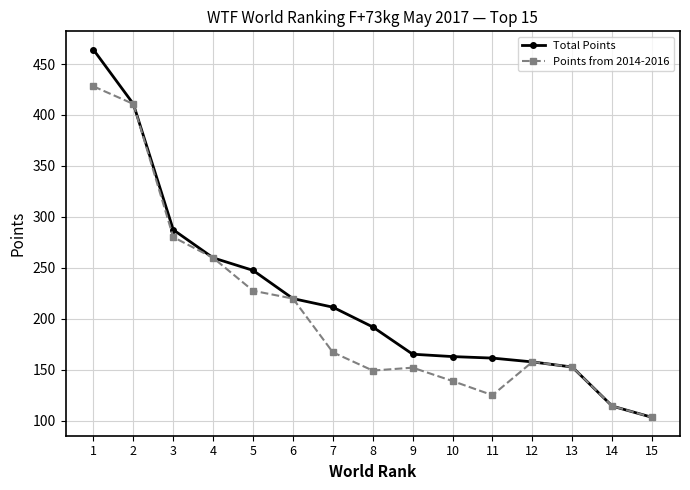

The value of Points from 2014-2016 at 14 is 54.2. True or false?

False